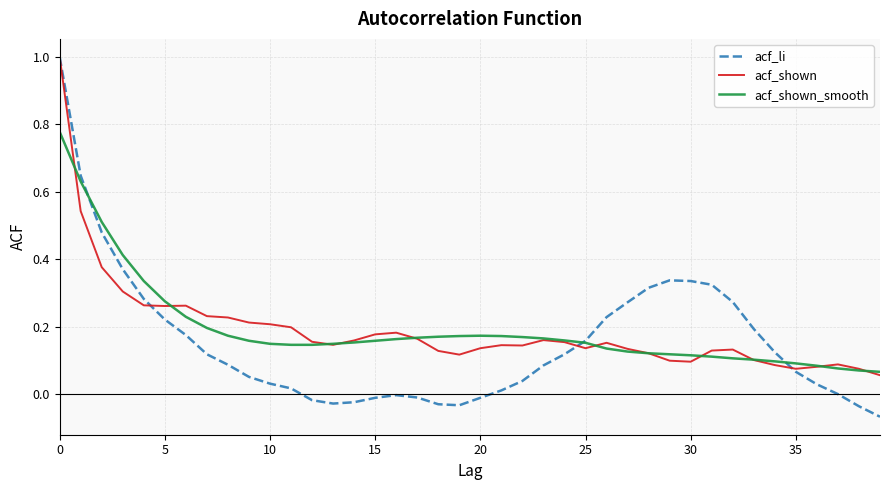

Does the chart have visible grid lines?

Yes